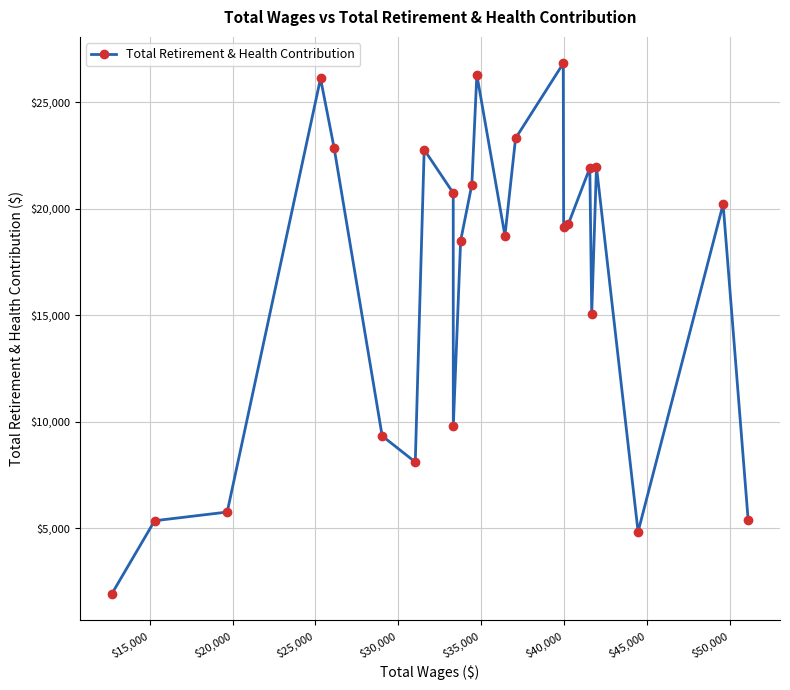

True or false: the data has more than 0 interior local peaks.

True